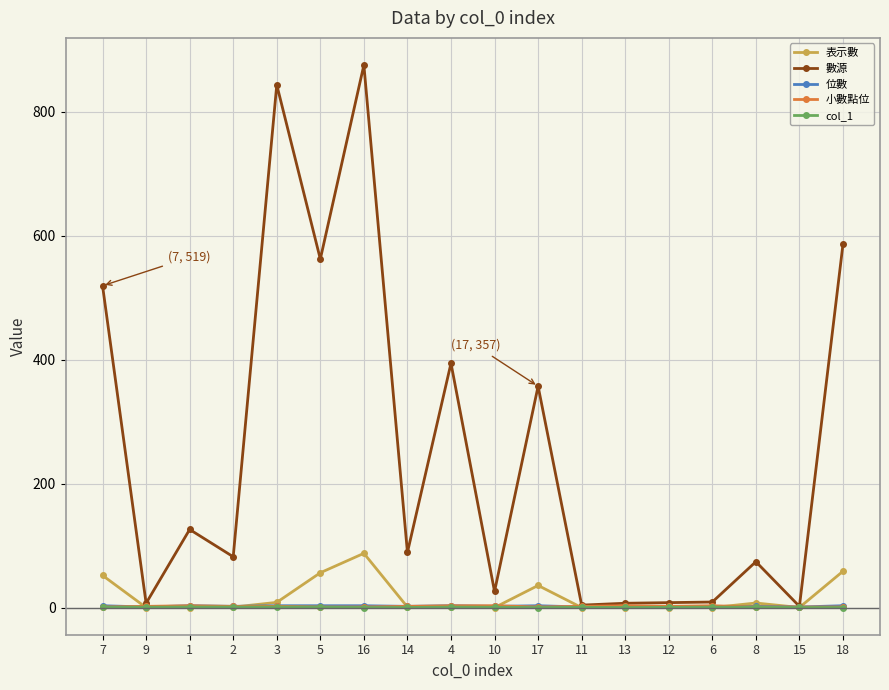

What is the label of the 9th point from the left?

4